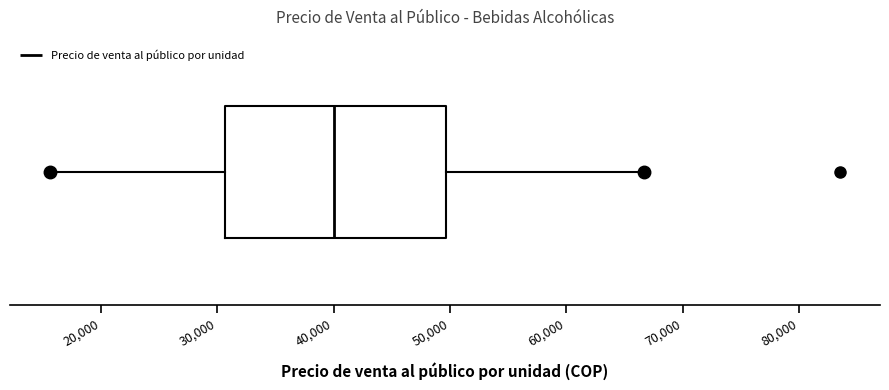

Transcribe this box plot: give where the median line is, the range the box spans, and where the two whiskers end, as read against the x-axis. The values are not printed on the chart, so give them approximately, as read against the axis.

median 40000, box 31000 to 50000, whiskers 16000 to 67000